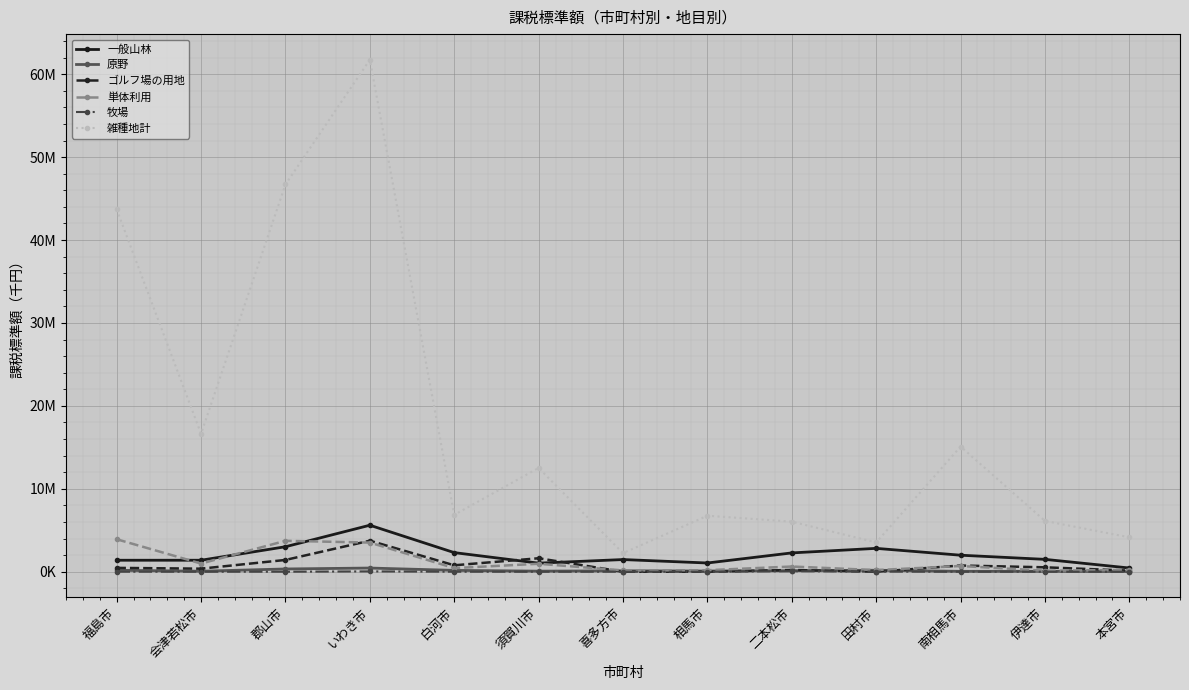

Is this an area chart (filled region under the line)?

No